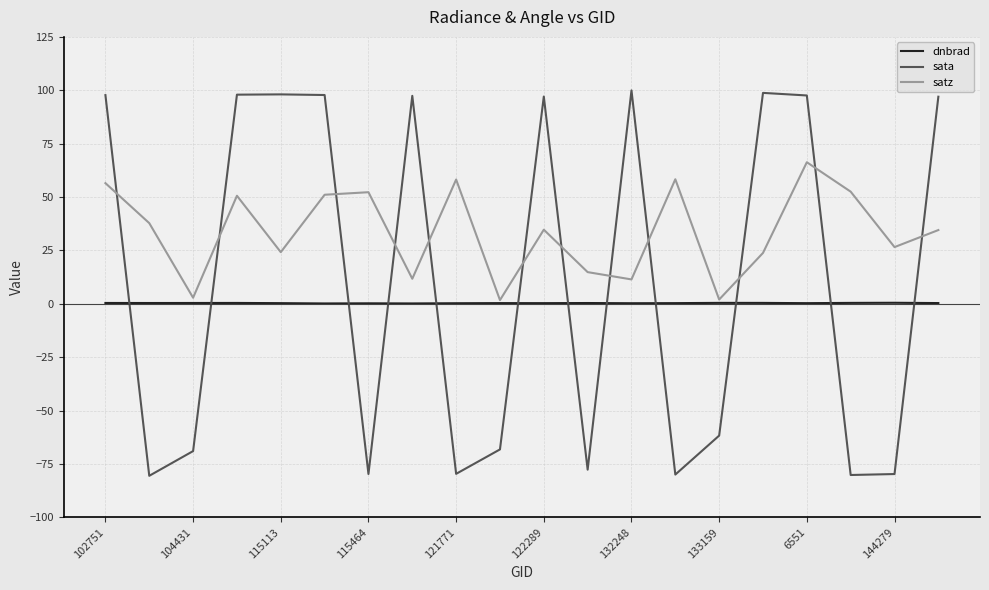

List the series in order of their overall mean, highest first.

satz, sata, dnbrad